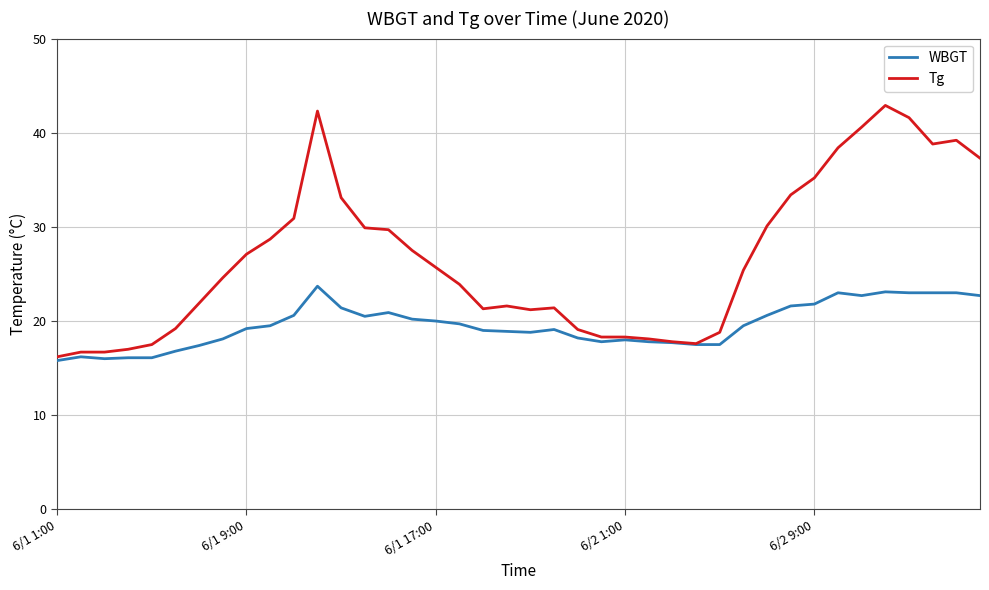

What is the maximum value for Tg?

42.9